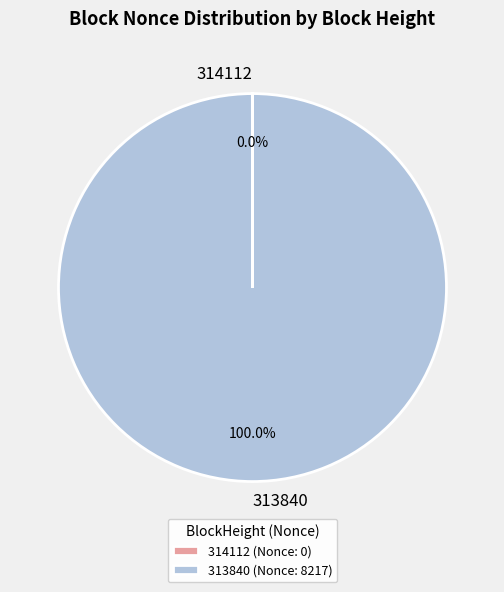

Which slice is the largest?

313840